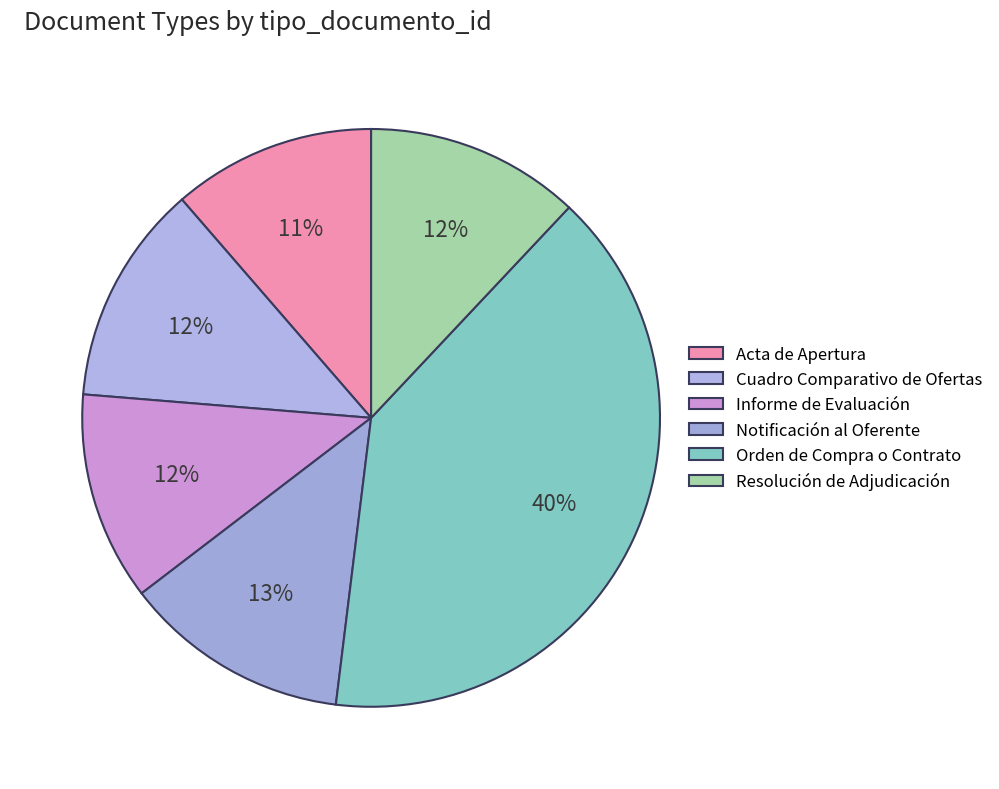

What portion of the pie excludes Resolución de Adjudicación?

88.0%